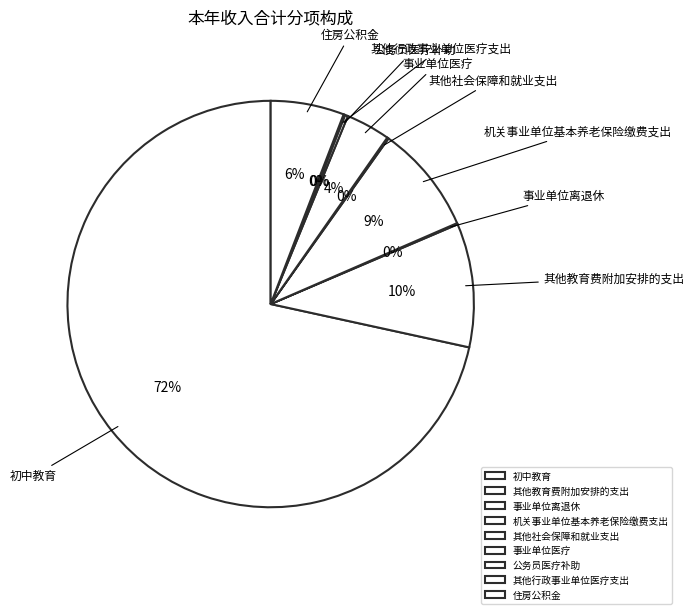

Which slice is the largest?

初中教育